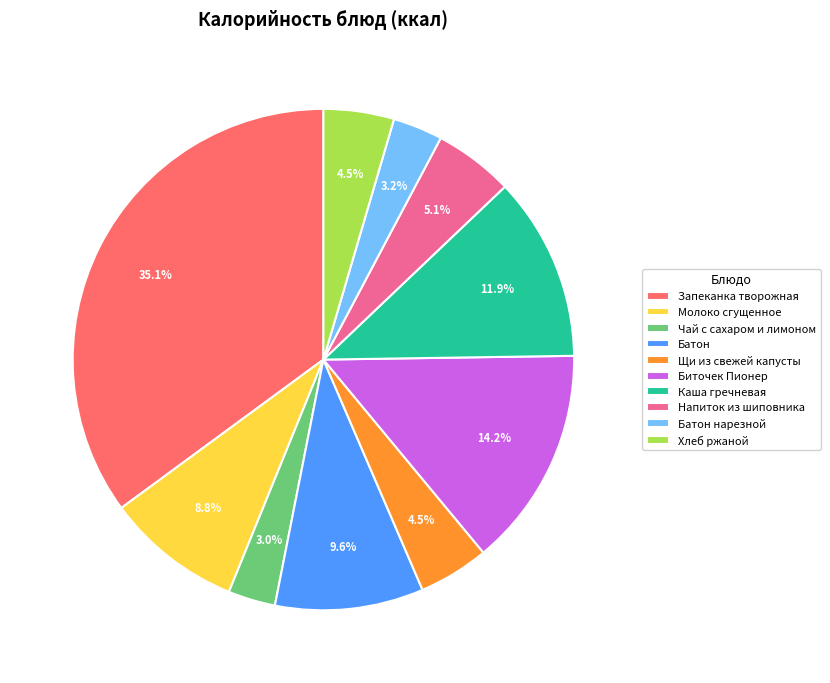

True or false: Чай с сахаром и лимоном accounts for 3% of the total.

True